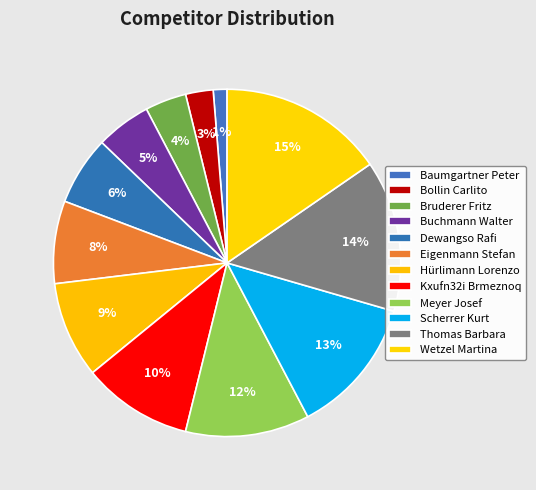

To the nearest percent, what portion does Bruderer Fritz represent?

4%